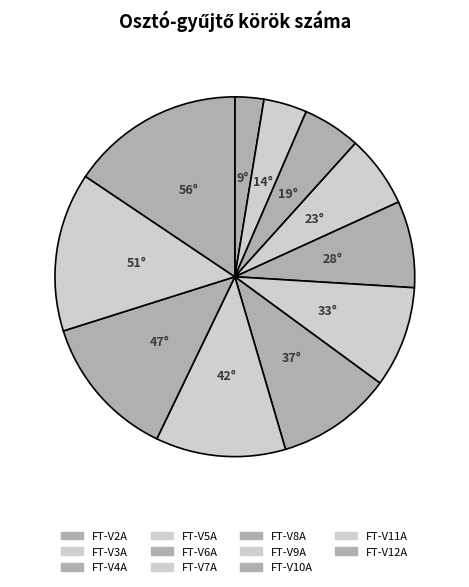

What is the largest slice in the pie chart?

FT-V12A